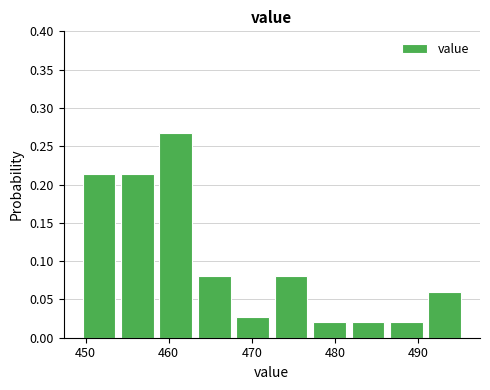

Over which range of the x-axis is the bar tallest?

459 to 463